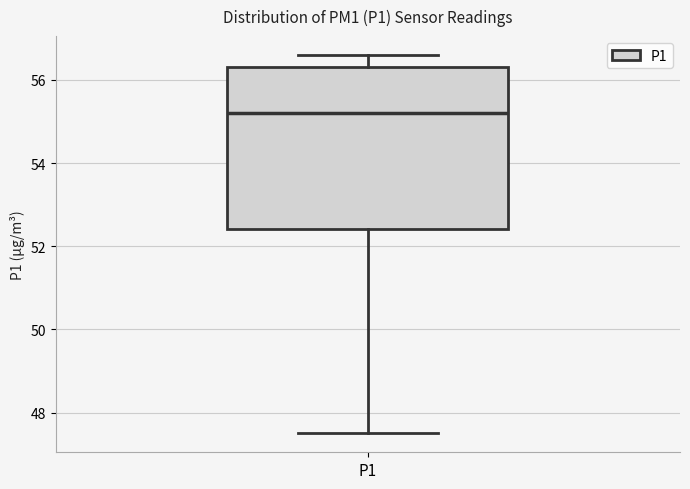

Read this box plot against the y-axis: the position of the median line, the range covered by the box, and the ends of both whiskers. The values are not printed on the chart, so give them approximately, as read against the axis.

median 55.2, box 52.4 to 56.4, whiskers 47.6 to 56.6